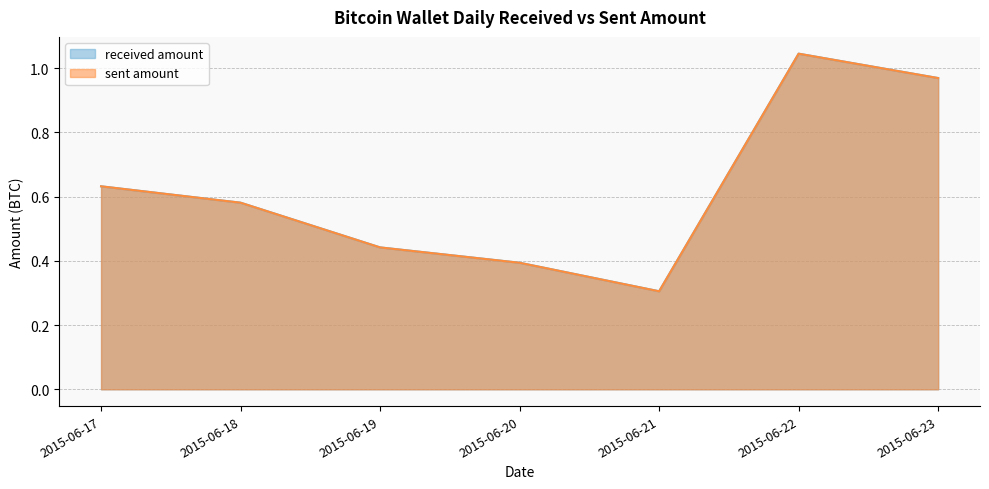

At which category does sent amount reach its first local valley?

2015-06-21